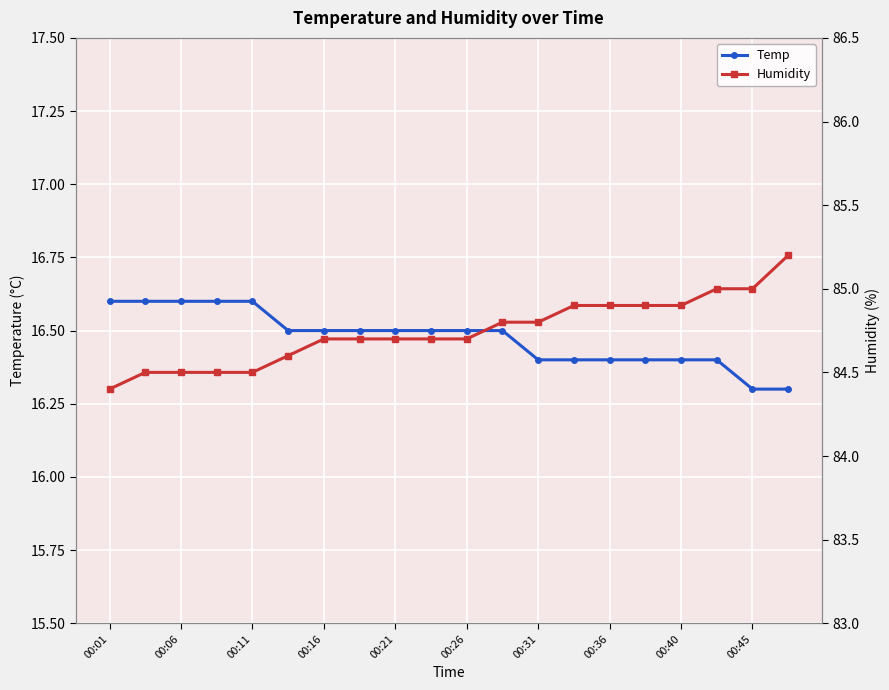

True or false: Temp and Humidity cross at least once.

False